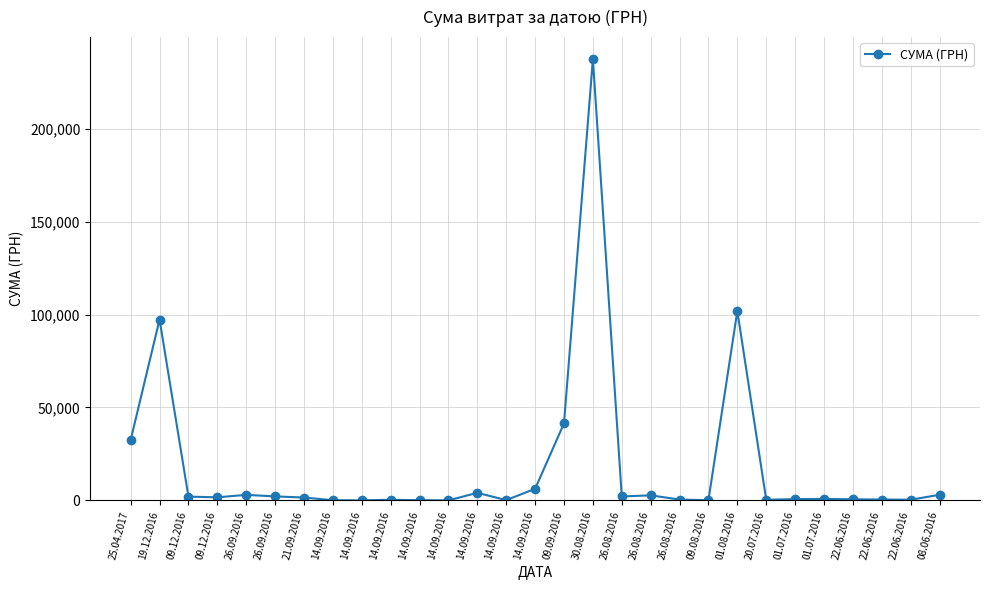

What is the label of the 28th point from the right?

19.12.2016